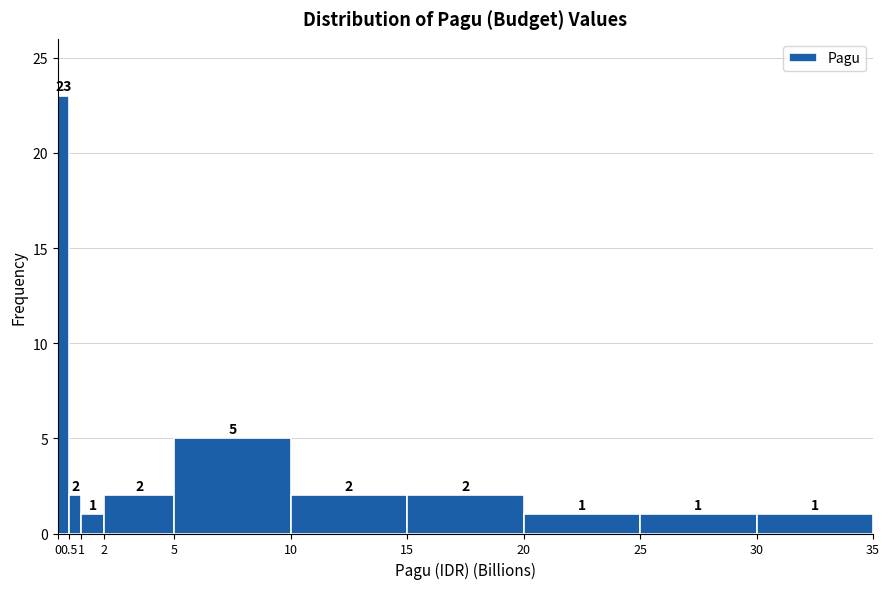

What is the height of the bar covering 2 to 5 on the x-axis?

2